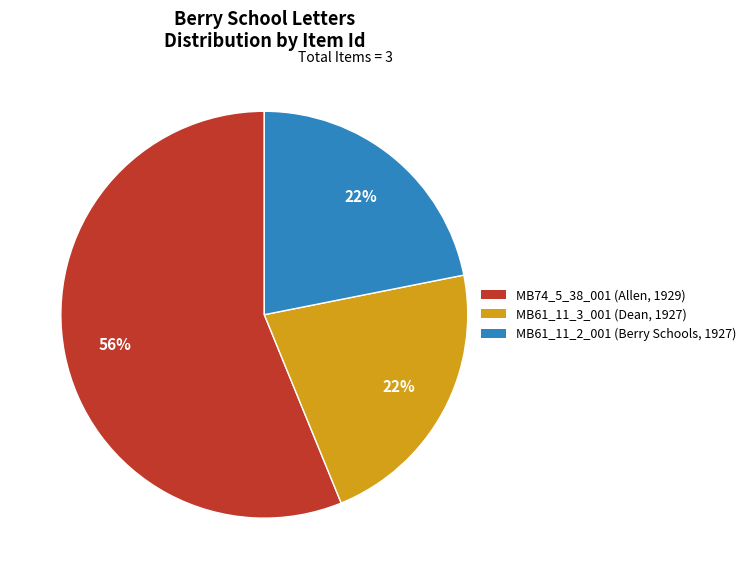

How many slices are in this pie chart?

3